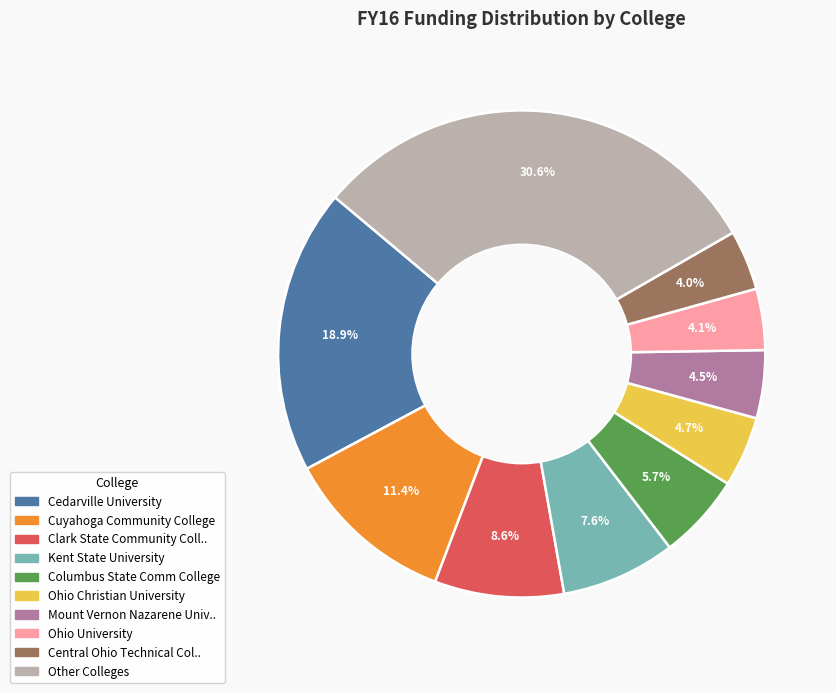

Is there a majority slice in this chart?

No